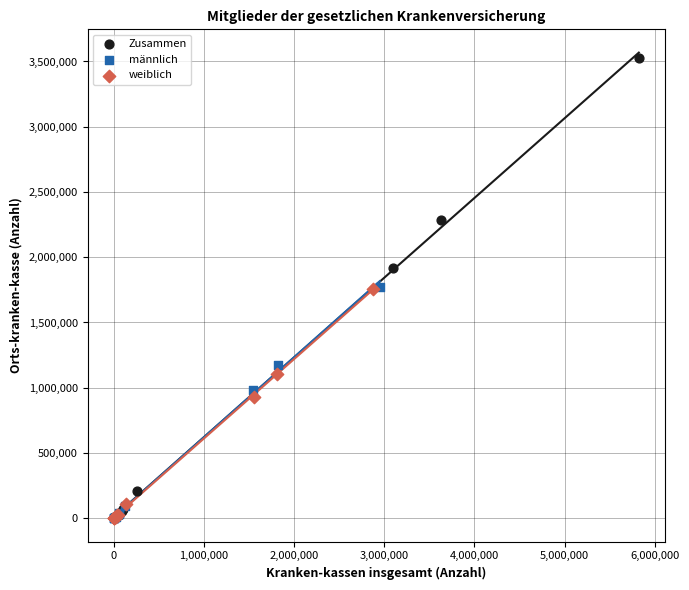

Which series contains the highest Y value?

Zusammen